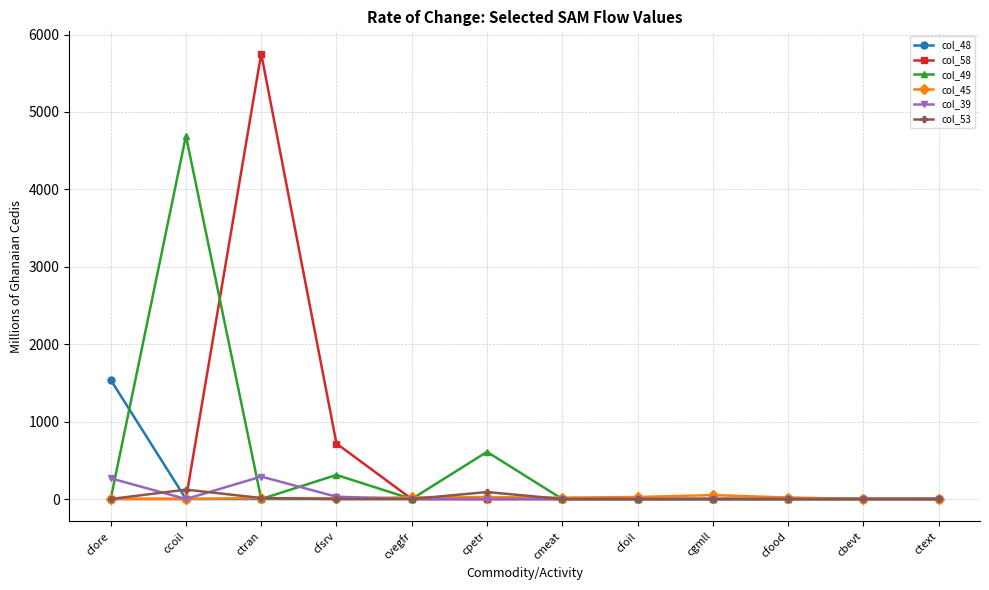

What value does the col_58 series have at ctran?

5753.3